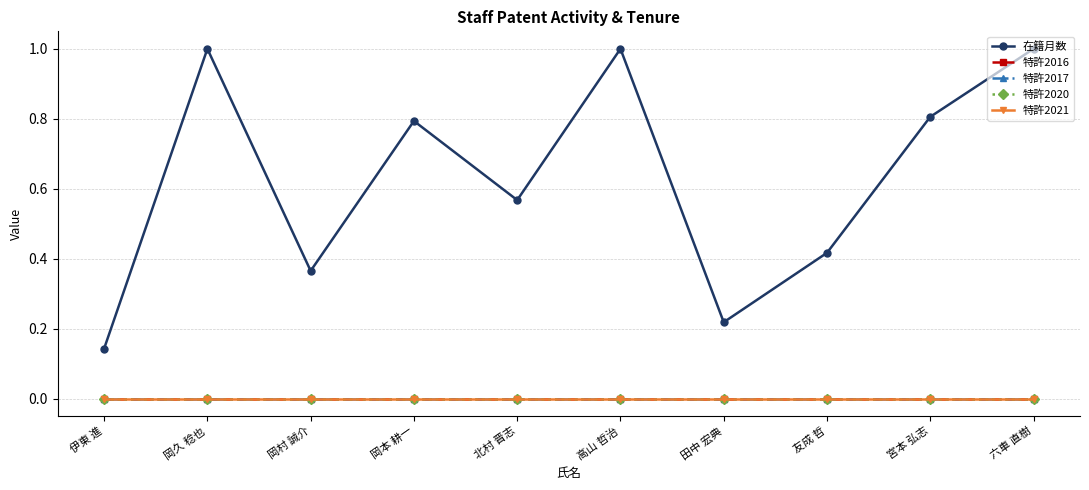

What is the lowest value of the 在籍月数 series?

0.1